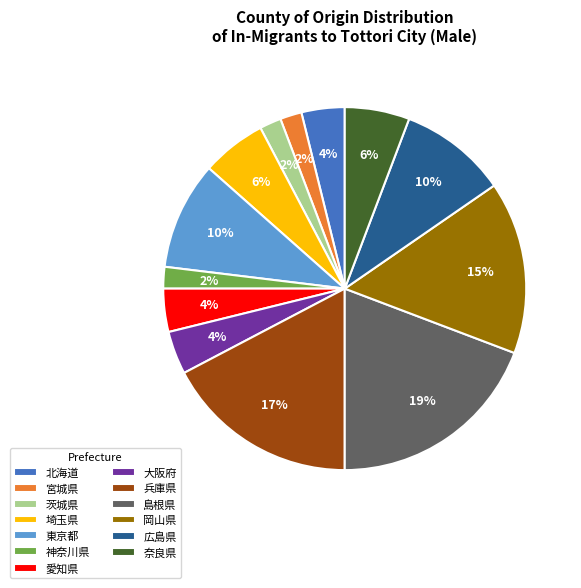

How many slices are in this pie chart?

13